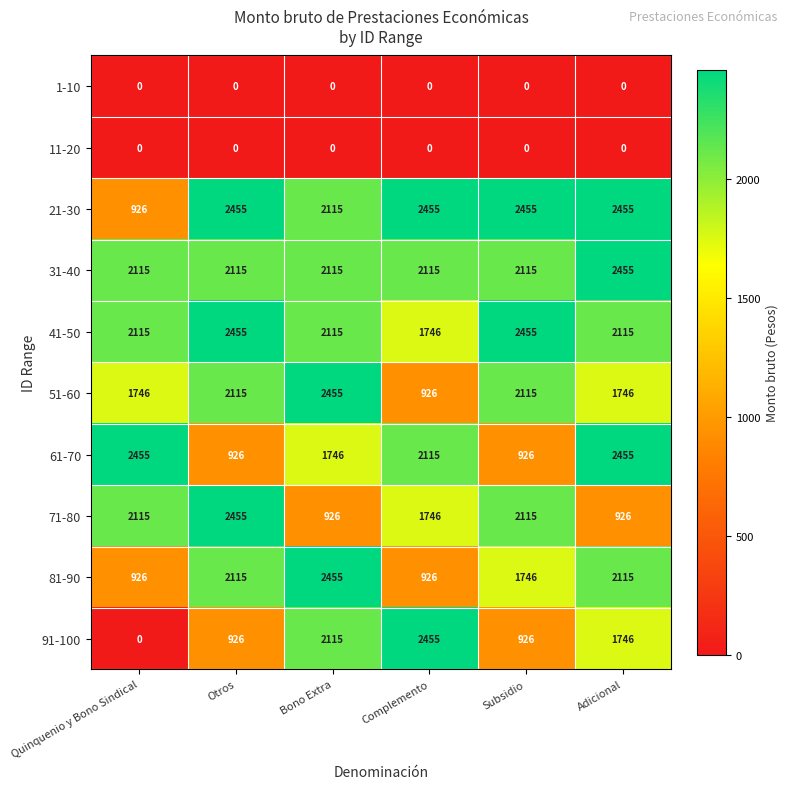

What is the total value across all series at Bono Extra?

16042